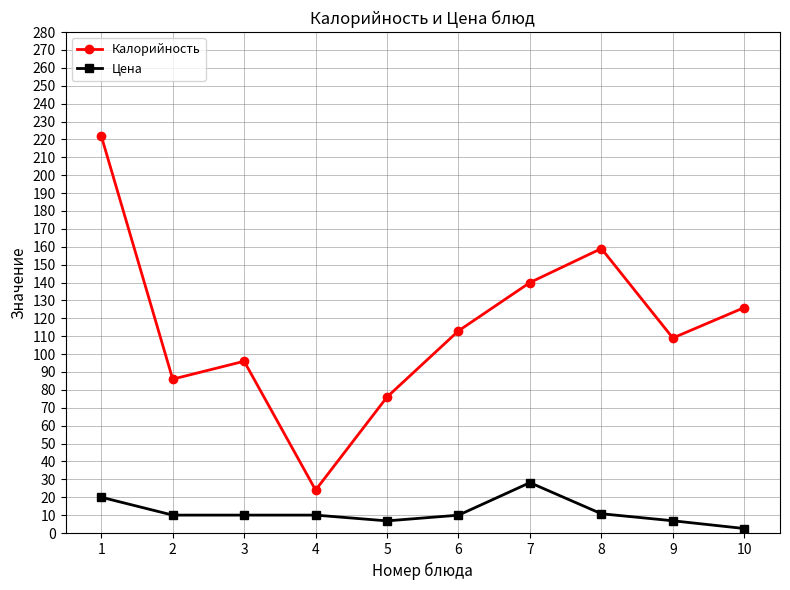

Does the chart have visible grid lines?

Yes